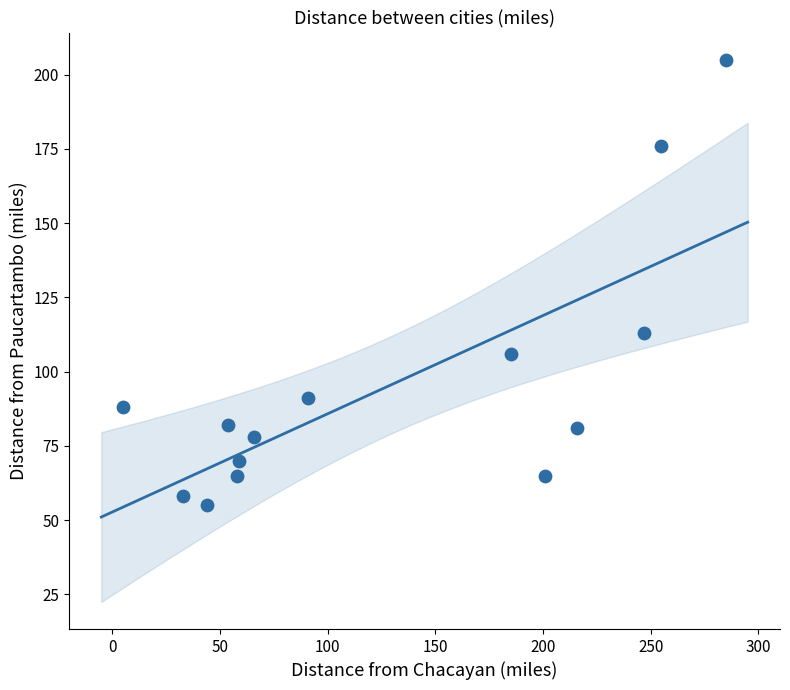

What is the range of X values (max minus min)?

280